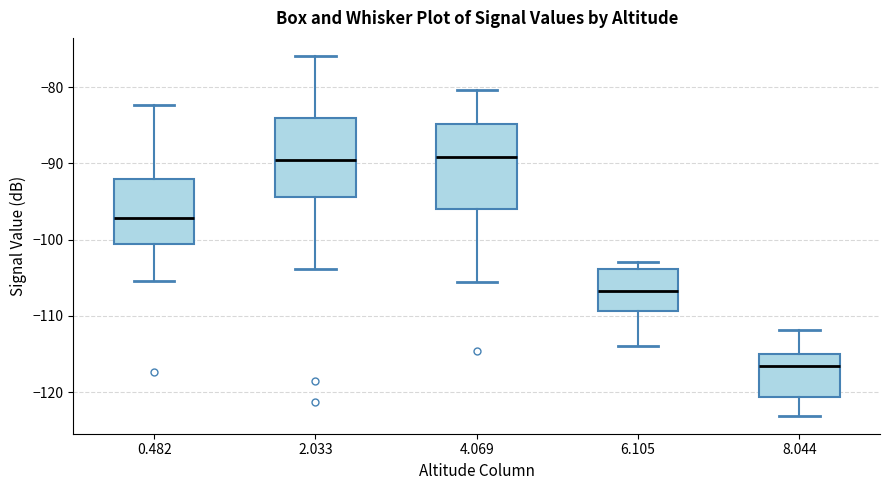

Reading left to right, transcribe this box plot: for each box, give where its median line is, the range the box spans, and where its two whiskers end, as read against the y-axis. The values are not printed on the chart, so give them approximately, as read against the axis.

0.482: median -97, box -101 to -92, whiskers -105 to -82
2.033: median -89, box -94 to -84, whiskers -104 to -76
4.069: median -89, box -96 to -85, whiskers -105 to -80
6.105: median -107, box -109 to -104, whiskers -114 to -103
8.044: median -117, box -121 to -115, whiskers -123 to -112